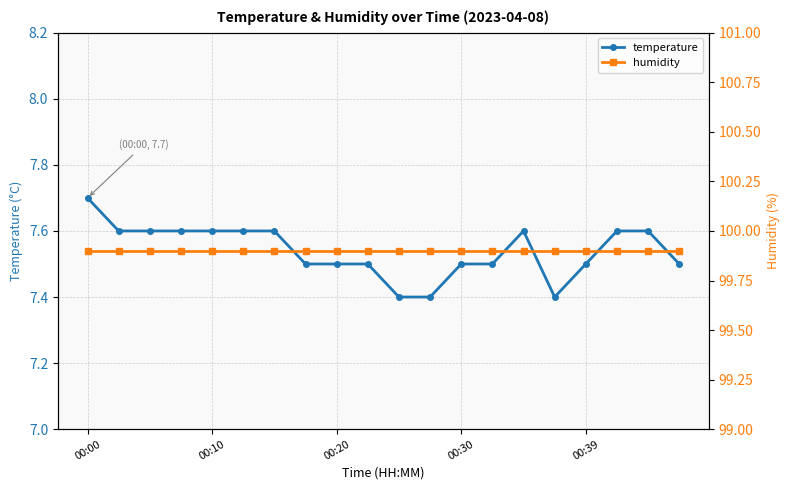

What is the difference between the highest and lowest values at 10?

92.5